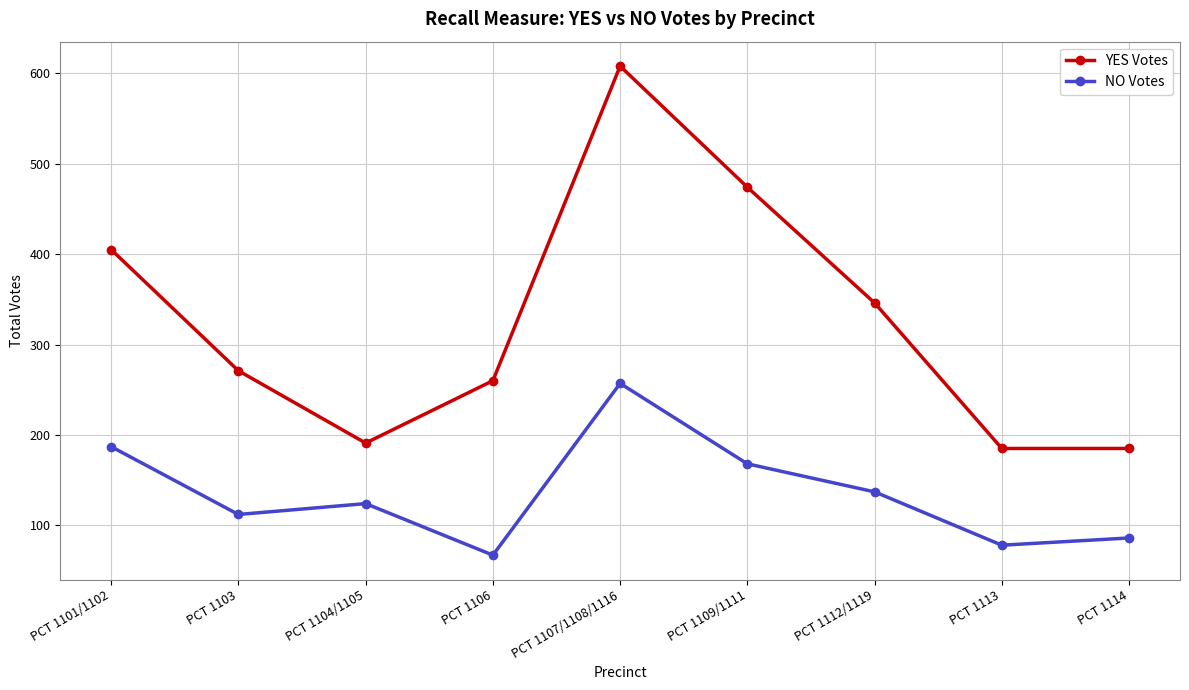

The YES Votes series shows 83 at PCT 1103. True or false?

False